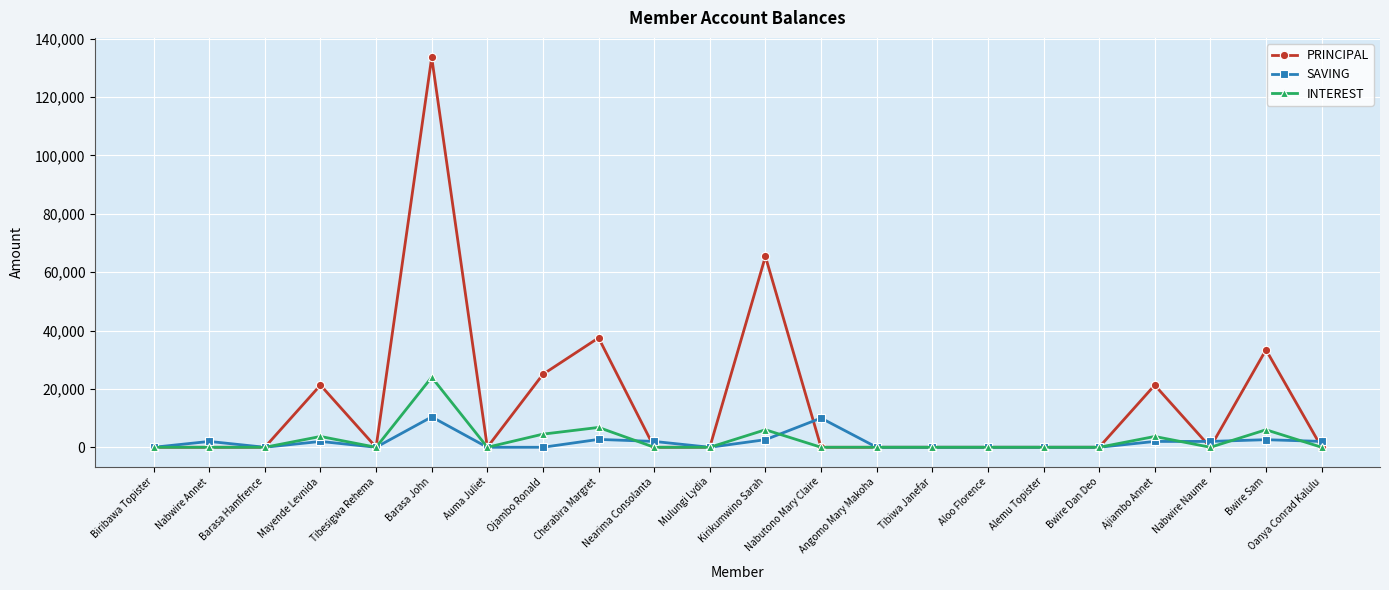

Is this an area chart (filled region under the line)?

No